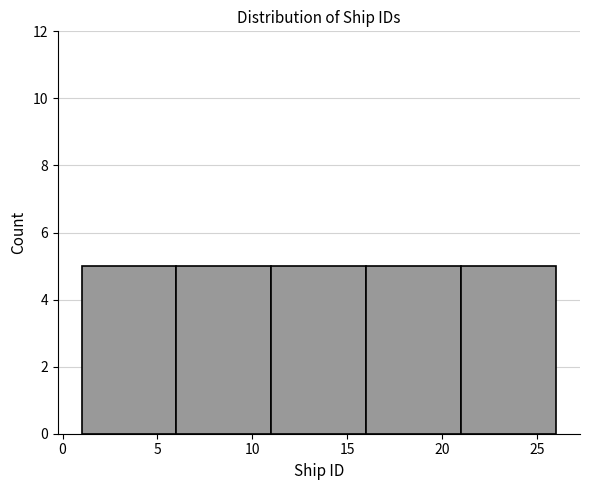

Reading left to right, transcribe this chart: for each bar, give the range it covers on the x-axis and its height. The values are not printed on the chart, so give them approximately, as read against the axis.

1 to 6: 5
6 to 11: 5
11 to 16: 5
16 to 21: 5
21 to 26: 5